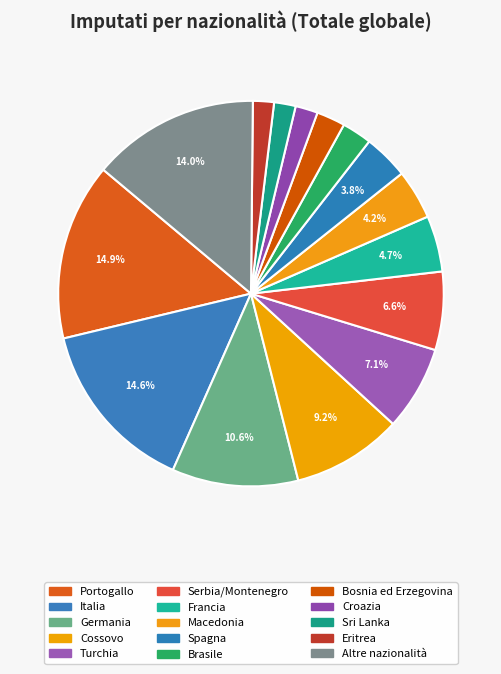

Which category has the smallest portion of the pie?

Eritrea